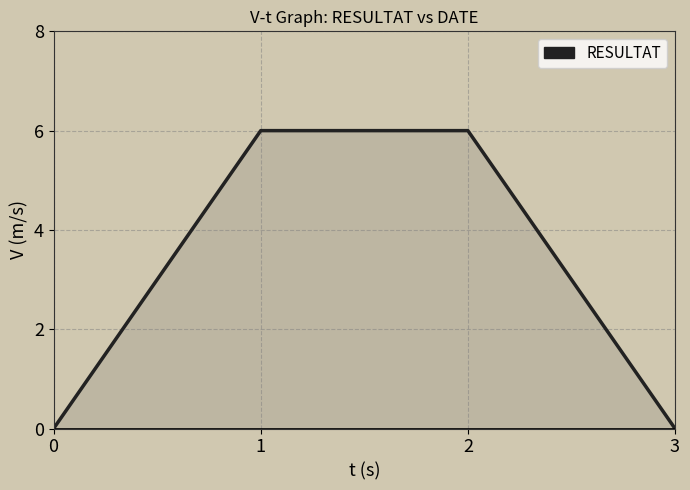

What is the sum of all values?

12